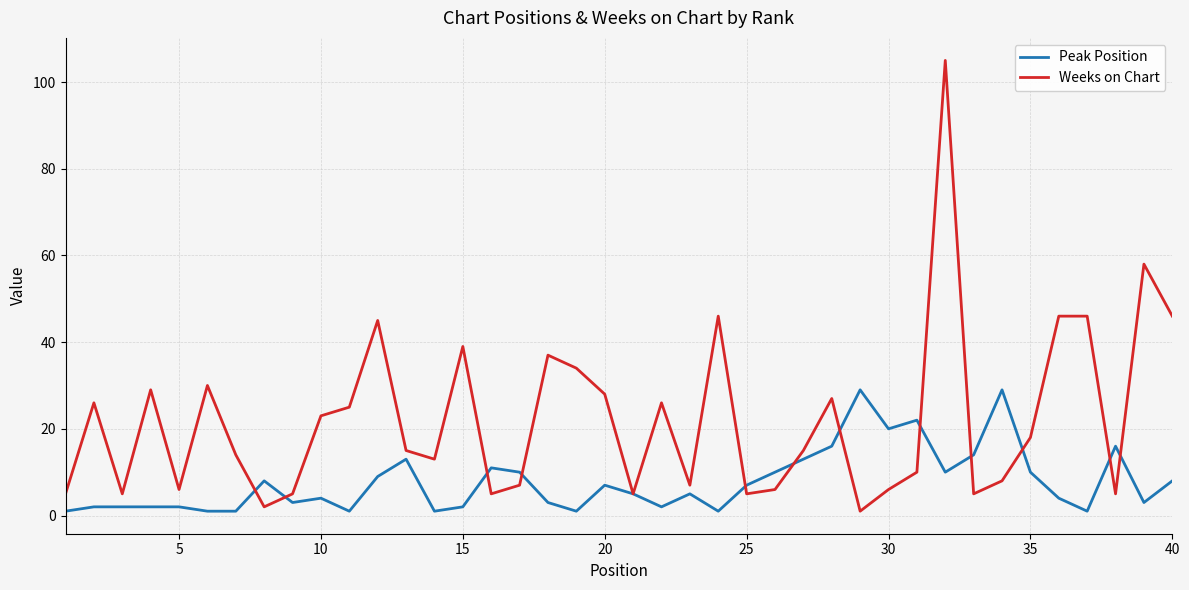

Rank the series by their average value, from highest to lowest.

Weeks on Chart, Peak Position